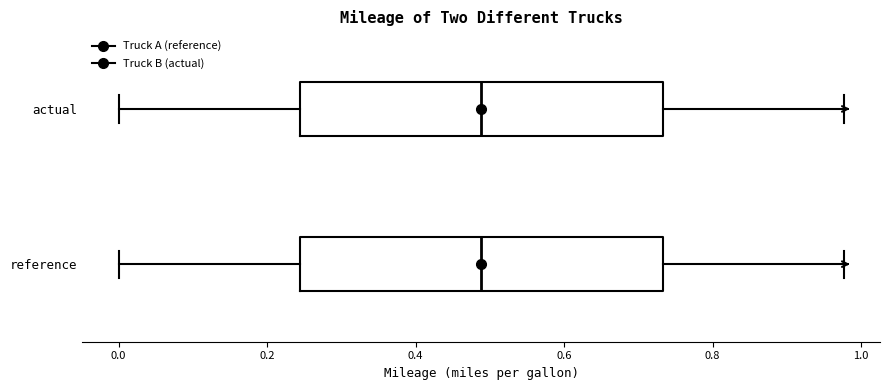

Reading bottom to top, transcribe this box plot: for each box, give where its median line is, the range the box spans, and where its two whiskers end, as read against the x-axis. The values are not printed on the chart, so give them approximately, as read against the axis.

reference: median 0.48, box 0.24 to 0.74, whiskers 0.00 to 0.98
actual: median 0.48, box 0.24 to 0.74, whiskers 0.00 to 0.98